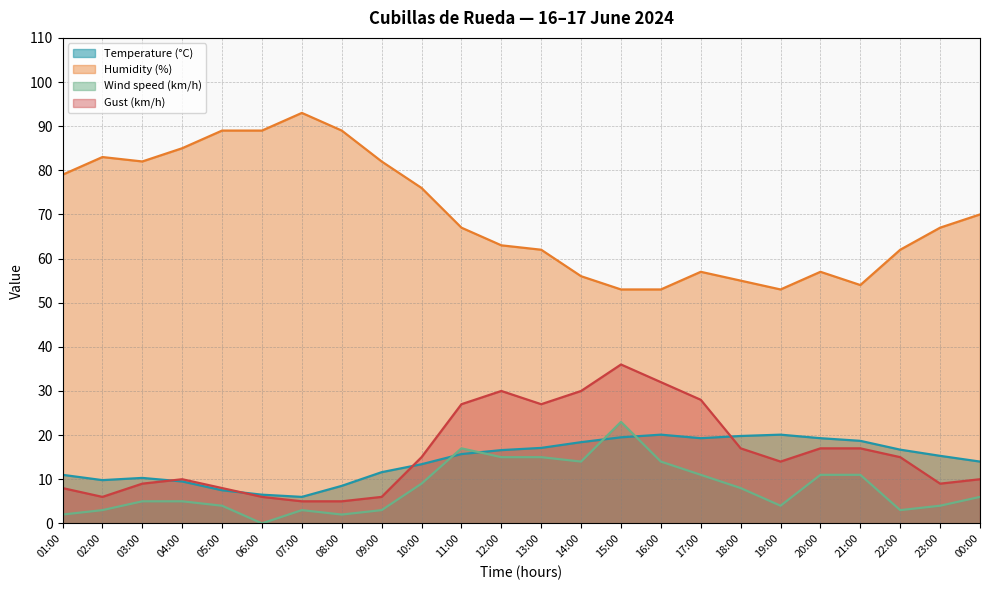

Is it true that Temperature (°C) equals 25.0 at 23:00?

False